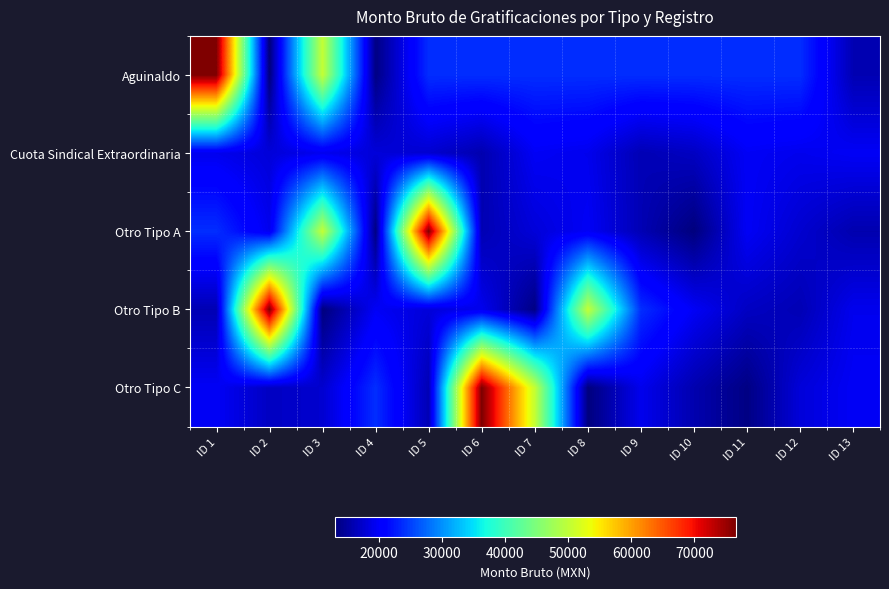

Count the number of categories in the chart.

13